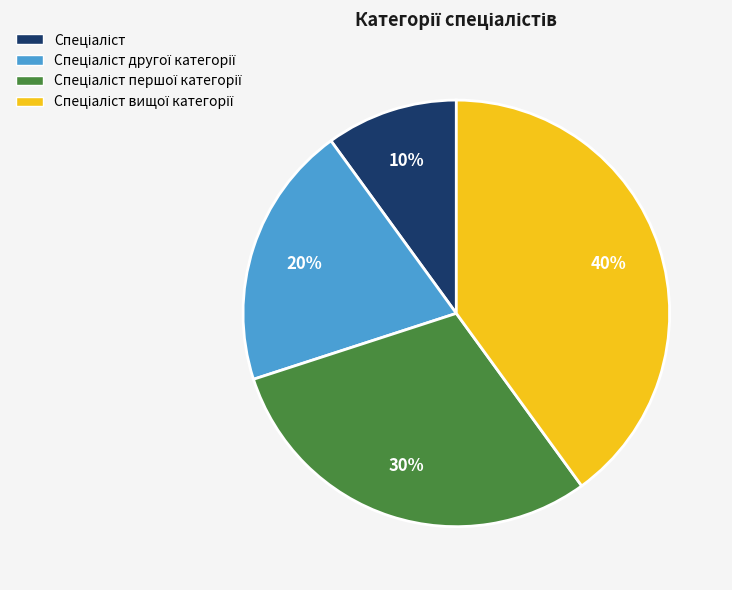

To the nearest percent, what is the average slice percentage?

25%